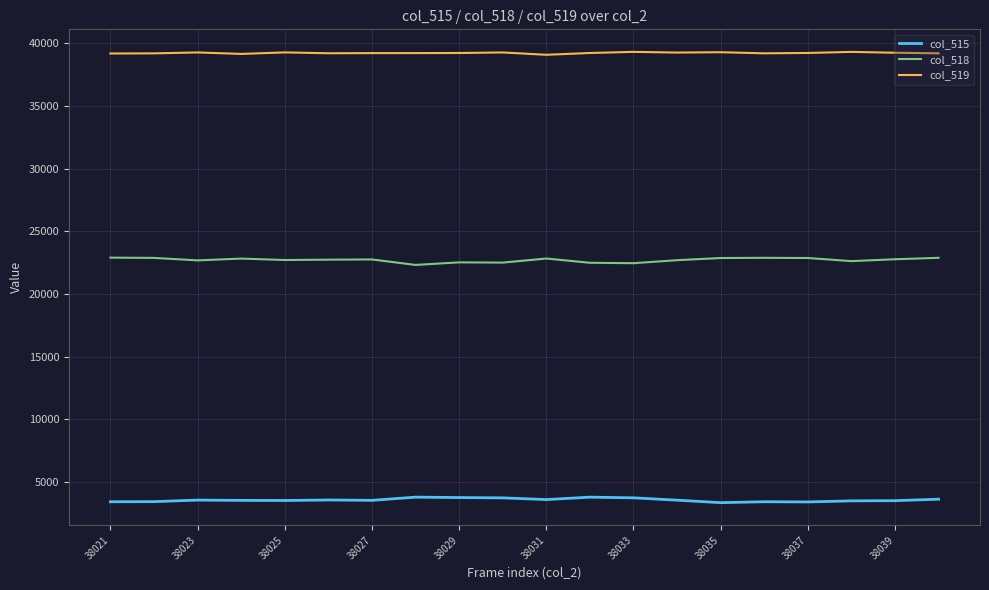

True or false: col_518 and col_519 cross at least once.

False